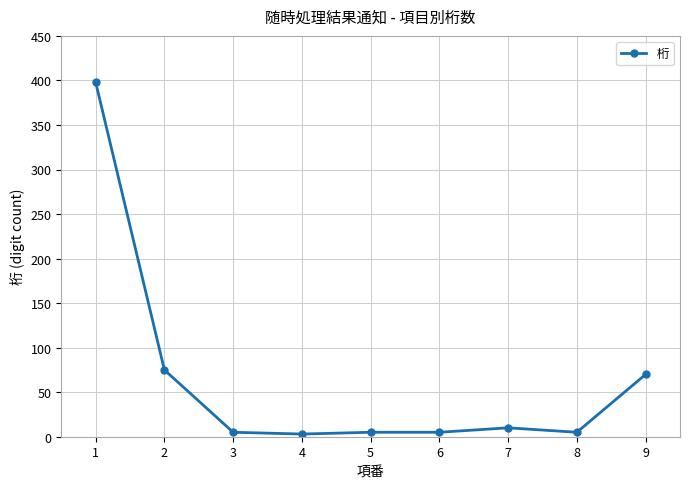

The value at 7 is 10. True or false?

True